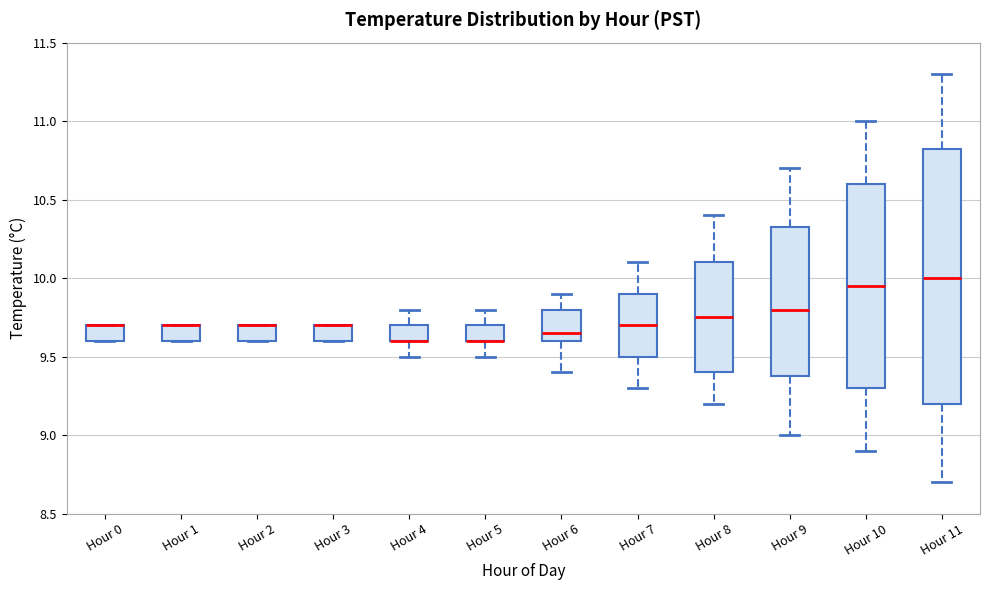

Where does the upper whisker of the box for Hour 5 end on the y-axis? The values are not printed on the chart, so give them approximately, as read against the axis.

9.80